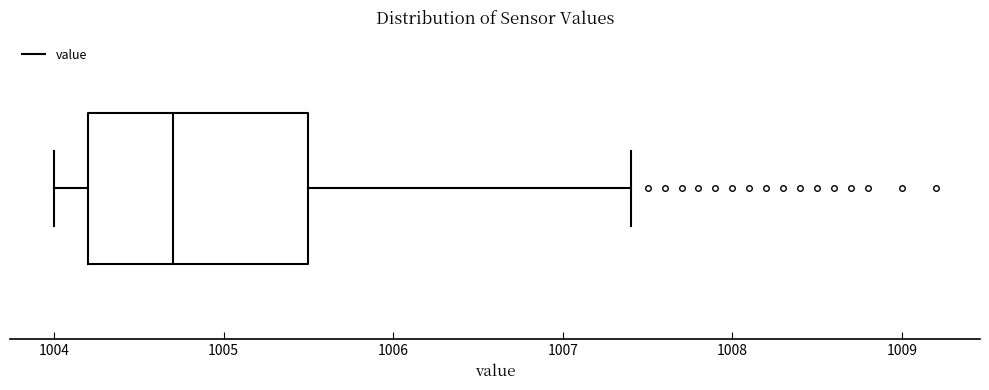

Where does the left whisker of the box end on the x-axis? The values are not printed on the chart, so give them approximately, as read against the axis.

1004.0